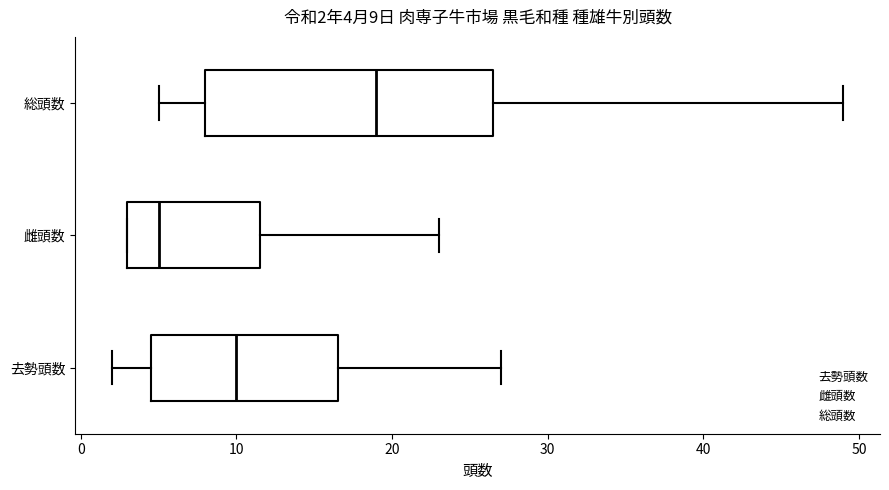

Which box is the widest, from its left edge to its right edge?

総頭数